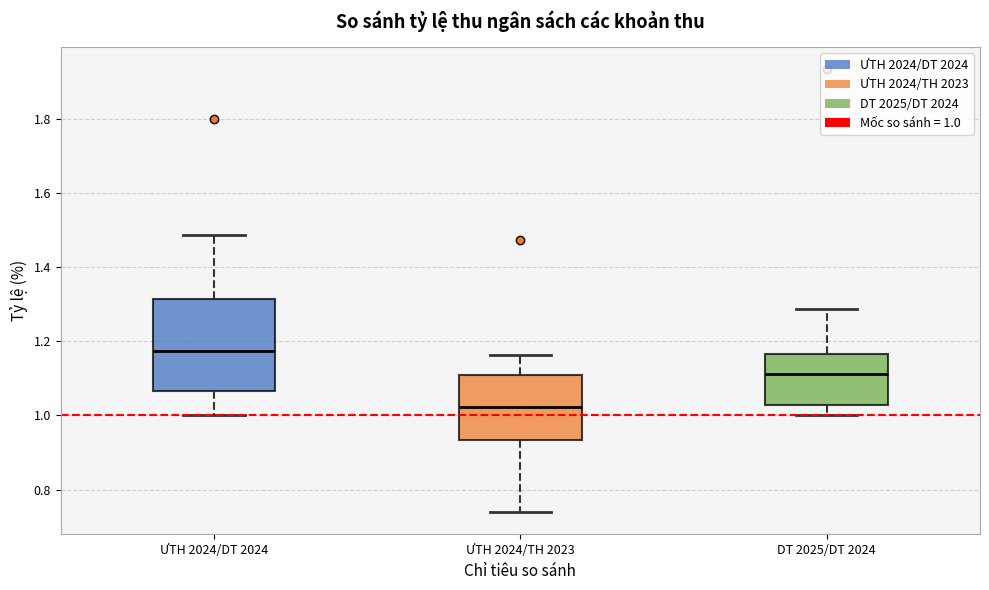

Which box is the tallest, from its lower edge to its upper edge?

ƯTH 2024/DT 2024